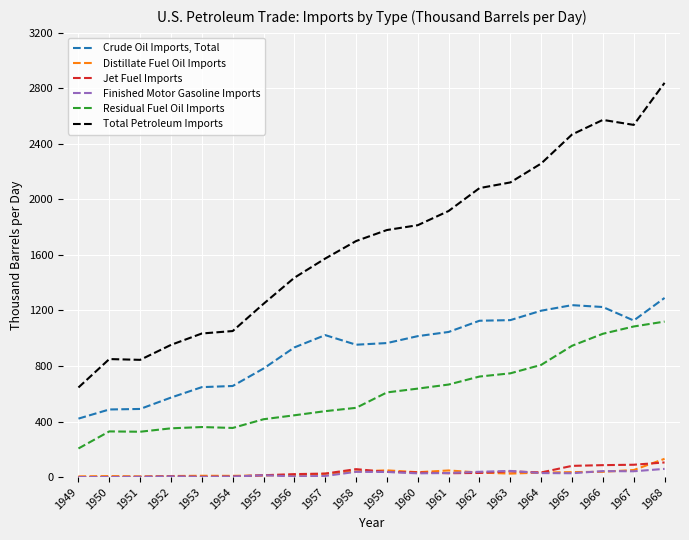

Which series has the largest range (max minus min)?

Total Petroleum Imports